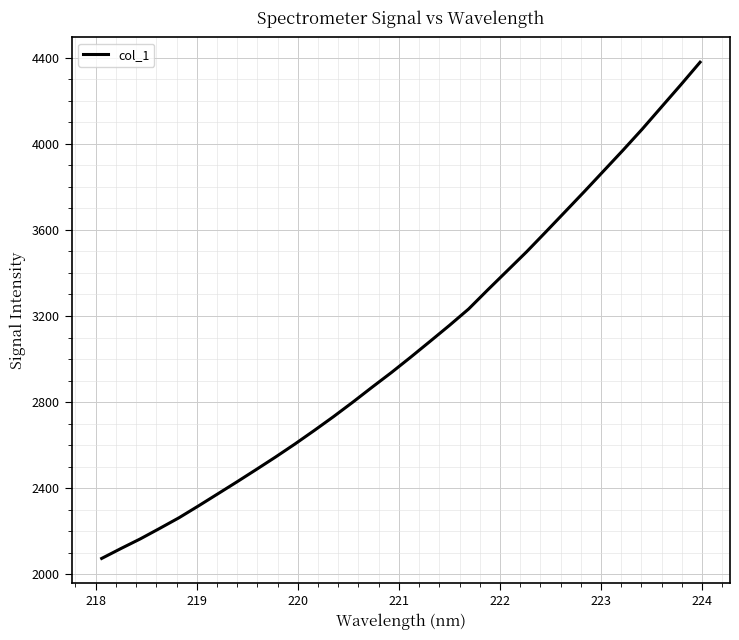

Reading left to right, list all the values displayed in this chart.

2074.2	2120.3	2165.0	2213.6	2263.0	2317.6	2373.6	2429.7	2487.0	2545.2	2605.4	2668.2	2732.6	2799.9	2869.4	2937.5	3008.9	3082.1	3156.0	3232.5	3322.1	3409.9	3497.7	3590.4	3684.1	3778.0	3873.8	3969.6	4067.9	4170.8	4273.5	4378.5